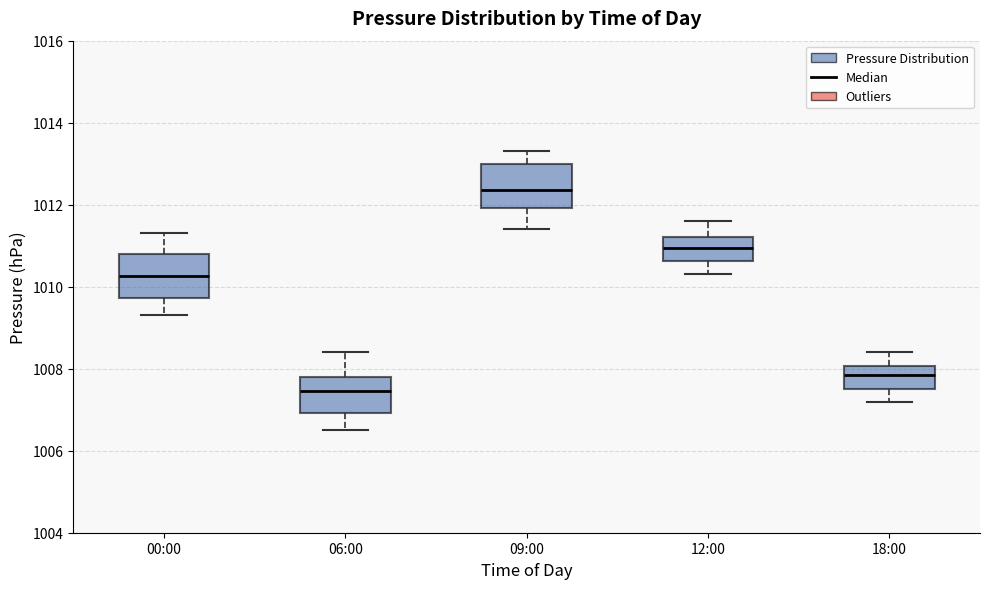

Reading left to right, read every box against the y-axis: the position of its median line, the range the box covers, and the ends of its whiskers. The values are not printed on the chart, so give them approximately, as read against the axis.

00:00: median 1010.2, box 1009.8 to 1010.8, whiskers 1009.4 to 1011.4
06:00: median 1007.4, box 1007.0 to 1007.8, whiskers 1006.6 to 1008.4
09:00: median 1012.4, box 1012.0 to 1013.0, whiskers 1011.4 to 1013.4
12:00: median 1011.0, box 1010.6 to 1011.2, whiskers 1010.4 to 1011.6
18:00: median 1007.8, box 1007.6 to 1008.0, whiskers 1007.2 to 1008.4